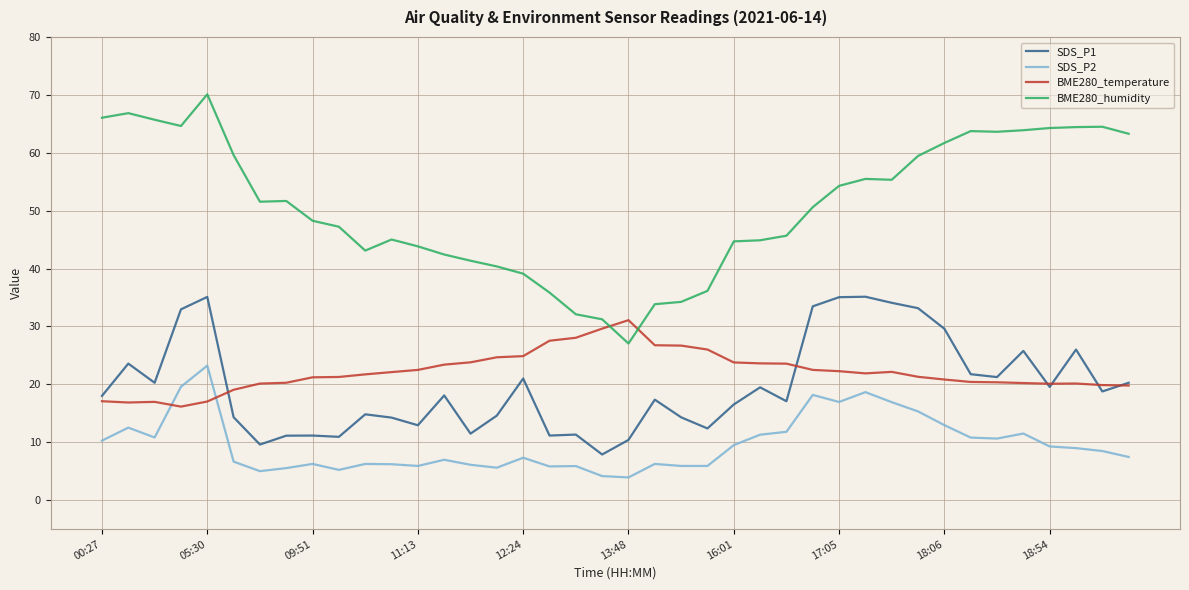

Which series has the largest range (max minus min)?

BME280_humidity